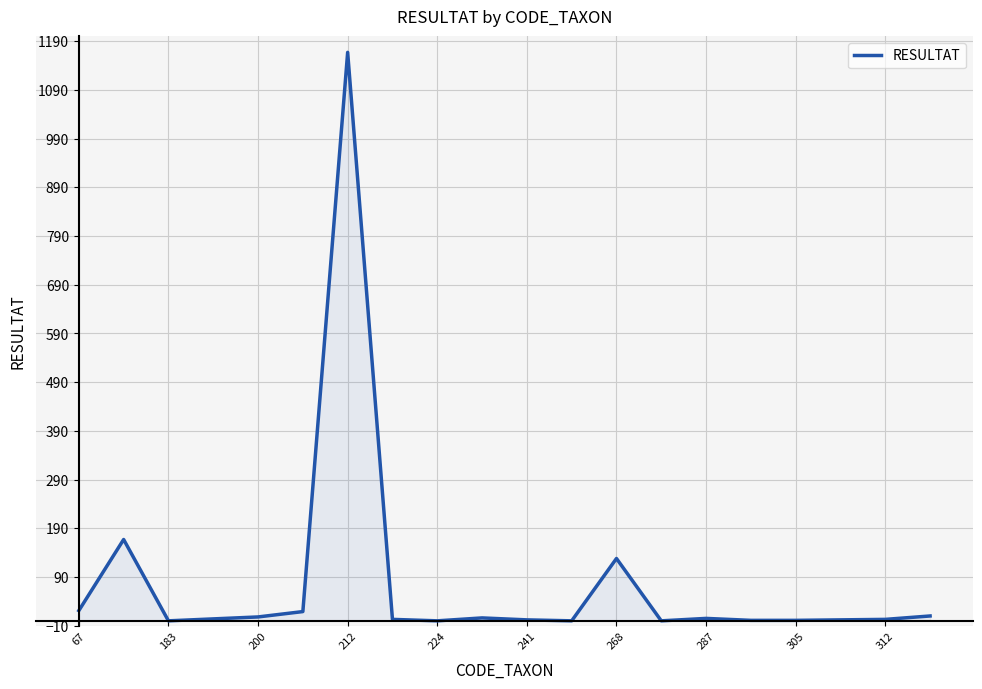

What is the greatest value displayed?

1167